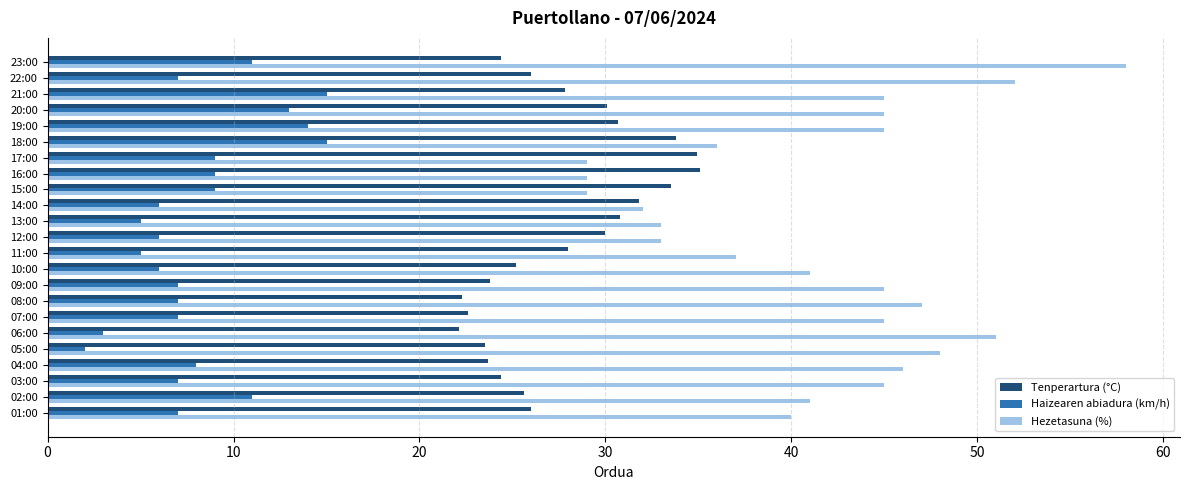

What is the lowest value of the Hezetasuna (%) series?

29.0